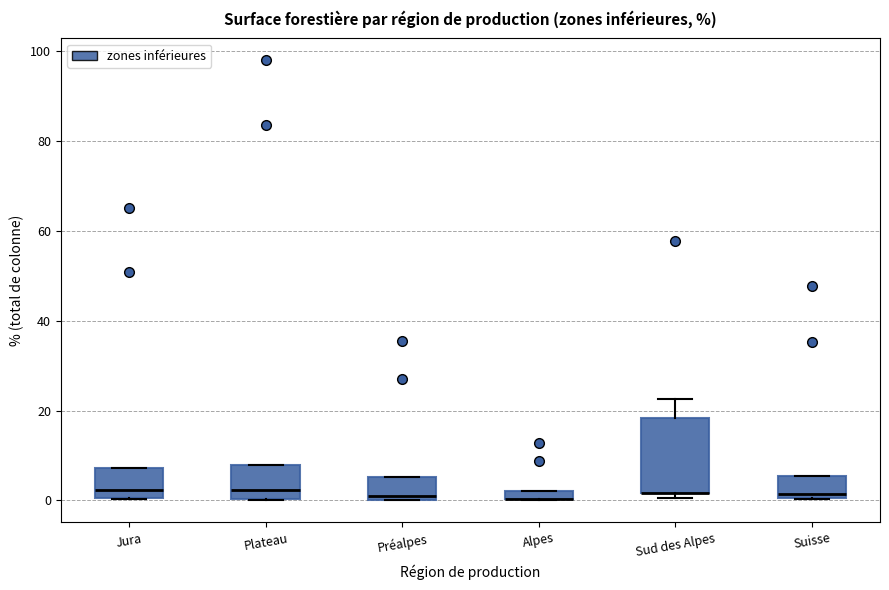

Where does the upper whisker of the box for Sud des Alpes end on the y-axis? The values are not printed on the chart, so give them approximately, as read against the axis.

22